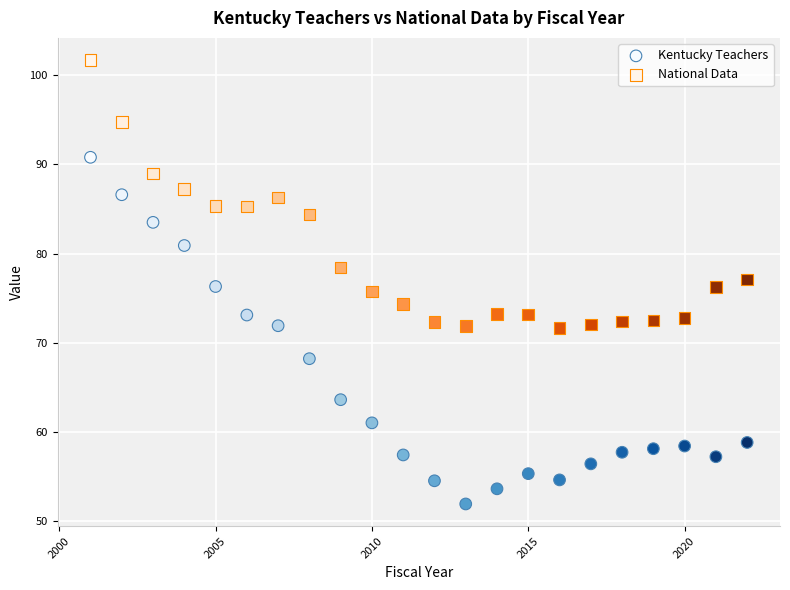

Which series reaches the maximum Y coordinate?

National Data